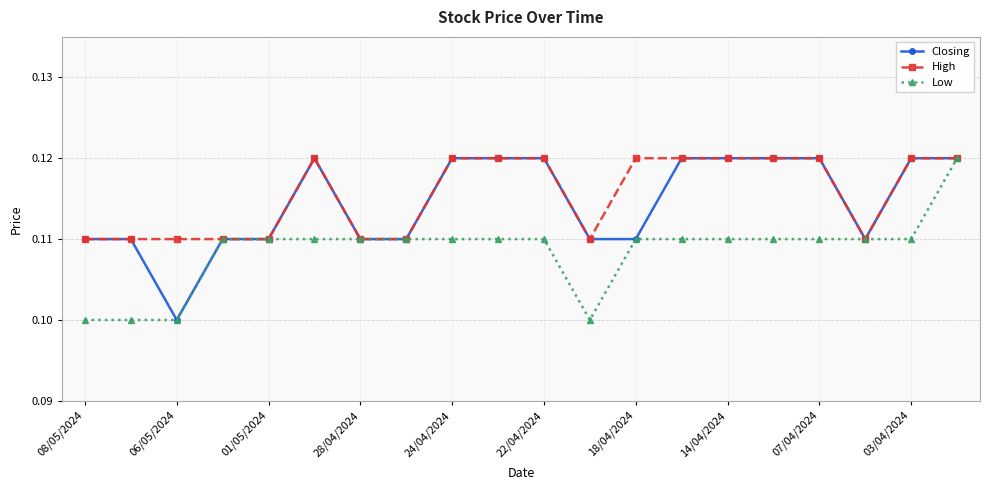

How many lines are shown in the chart?

3